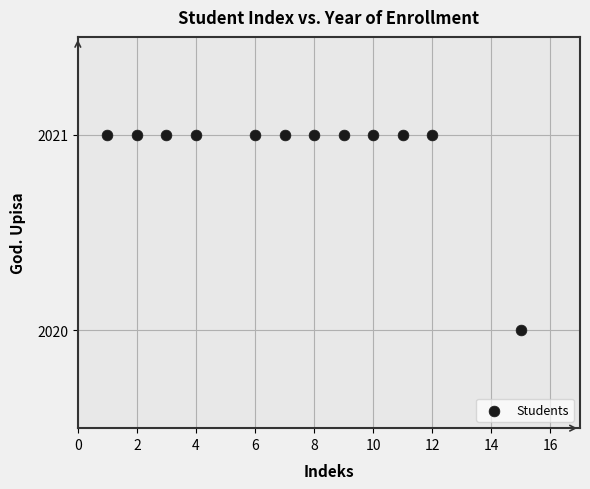

What is the average Y value?

2021